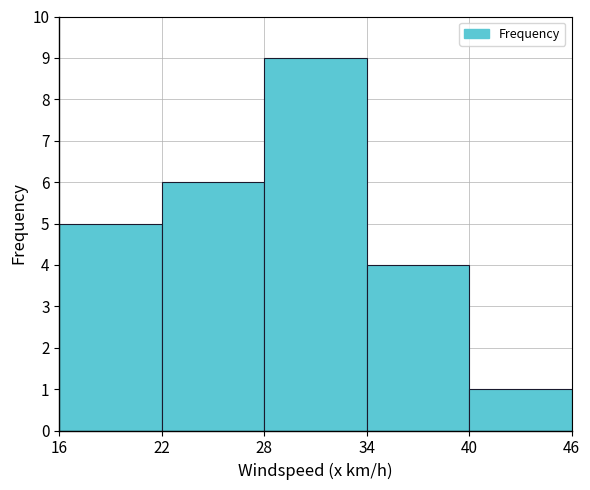

What is the height of the bar covering 34 to 40 on the x-axis? The values are not printed on the chart, so give them approximately, as read against the axis.

4